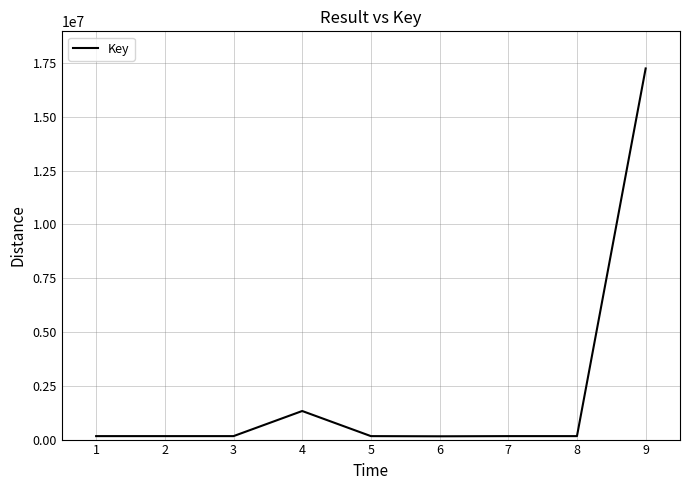

The value at 9 is 17254286. True or false?

True